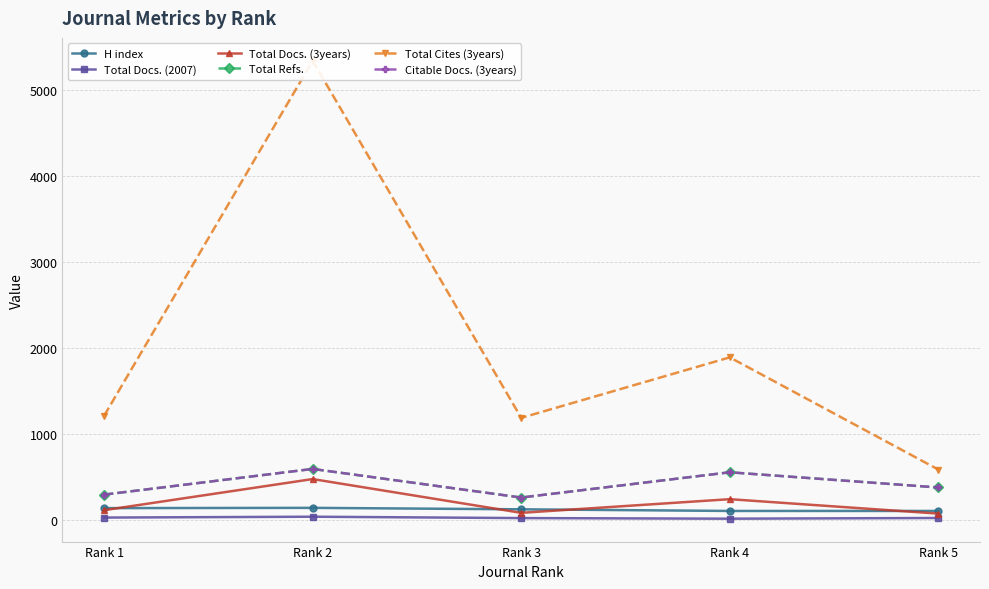

Rank the categories by Total Cites (3years) value from highest to lowest.

Rank 2, Rank 4, Rank 1, Rank 3, Rank 5